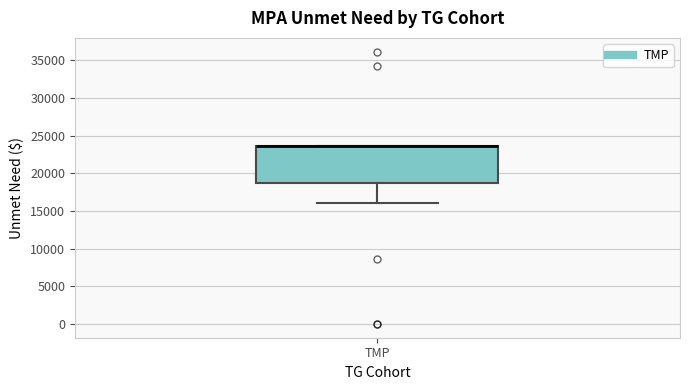

Transcribe this box plot: give where the median line is, the range the box spans, and where the two whiskers end, as read against the y-axis. The values are not printed on the chart, so give them approximately, as read against the axis.

median 23500 (drawn on the box's upper edge), box 18500 to 23500, whiskers 16000 to 23500